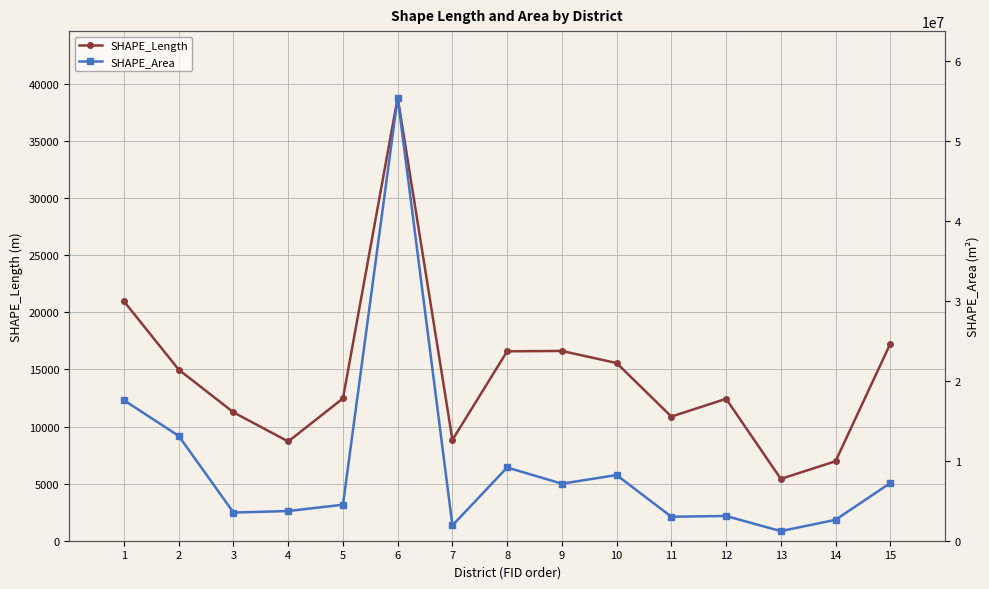

Is this an area chart (filled region under the line)?

No